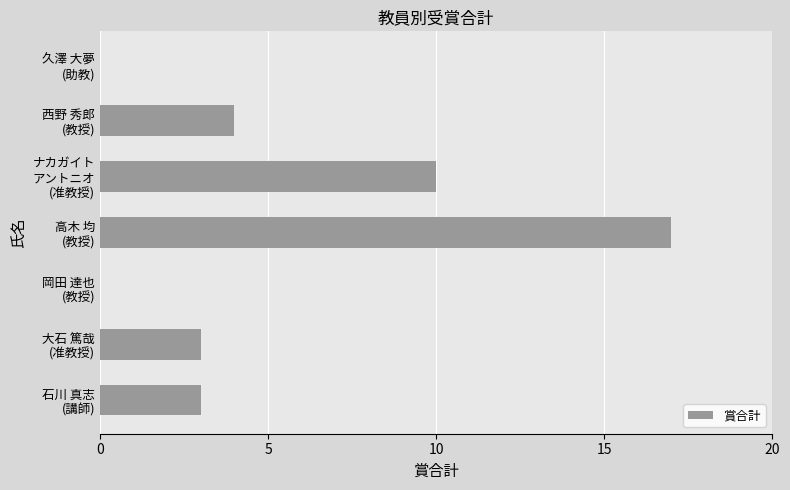

What is the greatest value displayed?

17